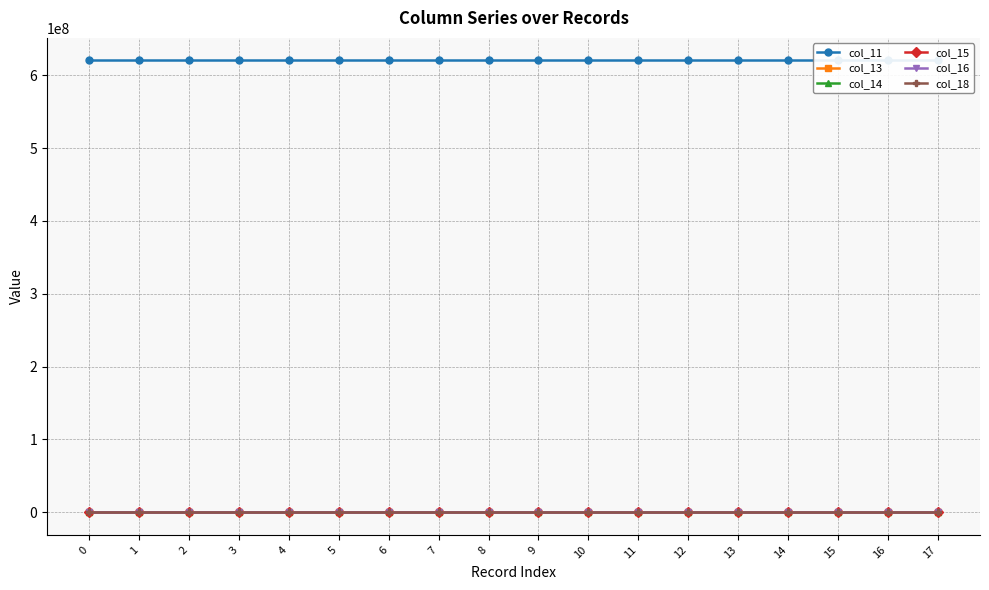

What value does the col_18 series have at 8?

1.8